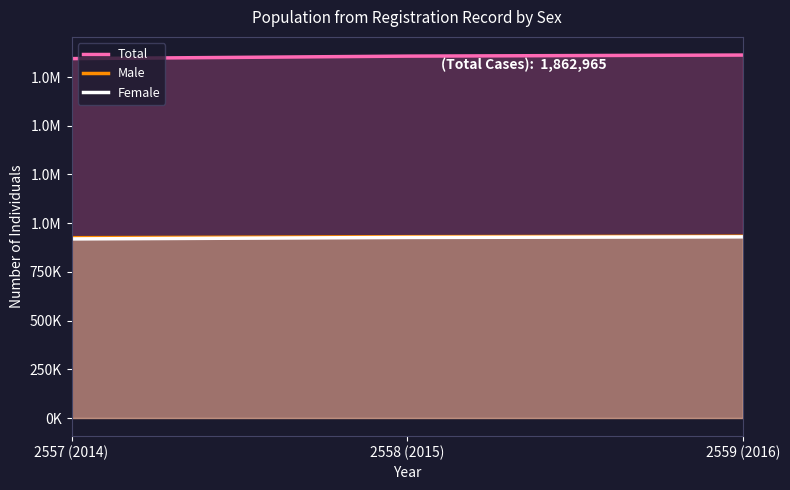

True or false: Female has a value of 281816 at 2559 (2016).

False